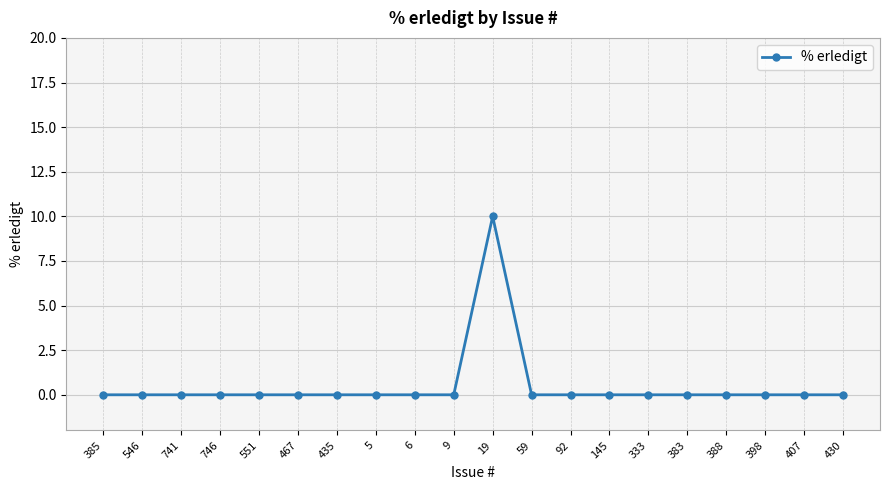

What is the greatest value displayed?

10